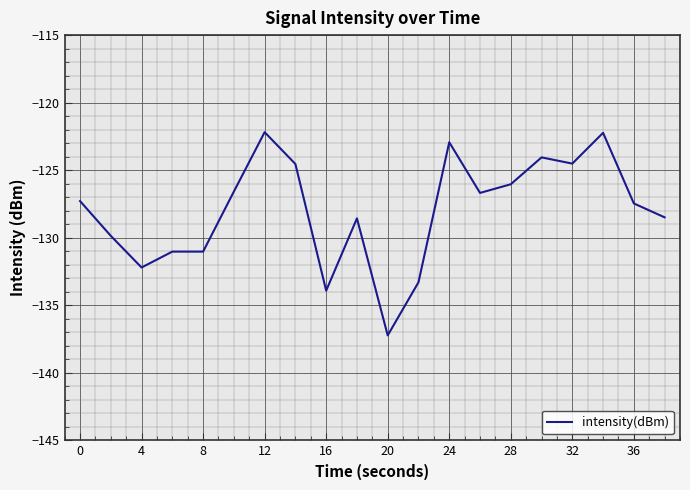

What is the difference between the maximum and minimum values?

15.0